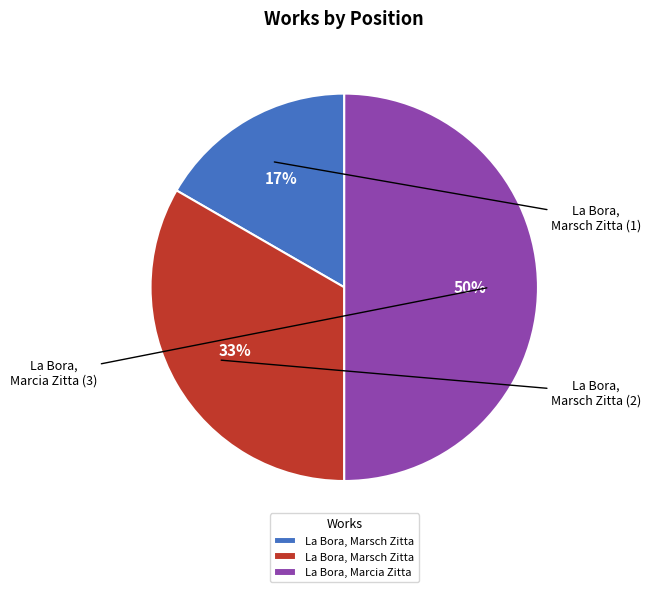

To the nearest percent, what is the average slice percentage?

33%